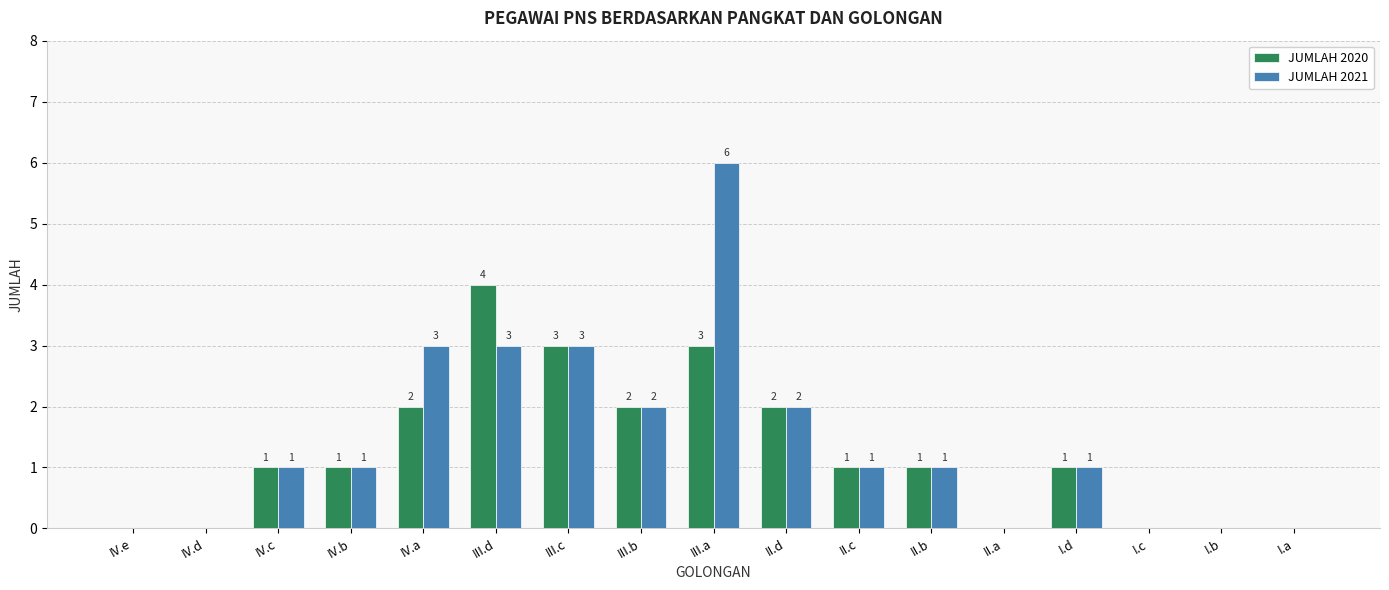

What is the greatest value displayed?

6